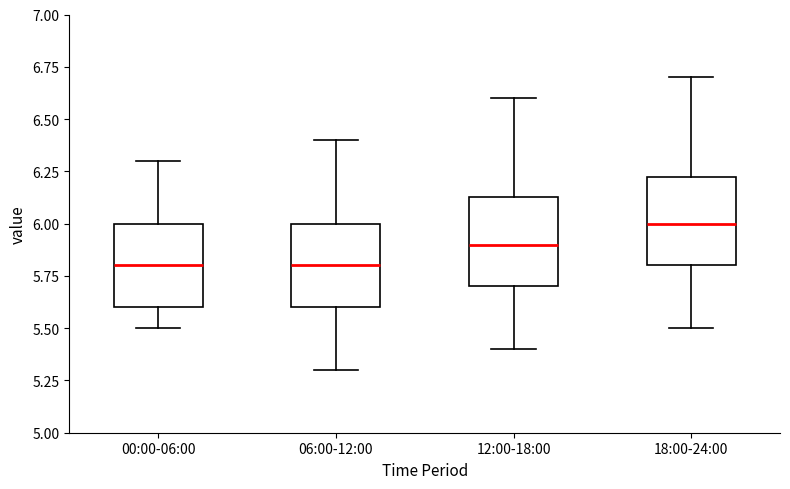

Where is the lower edge of the box for 06:00-12:00 on the y-axis? The values are not printed on the chart, so give them approximately, as read against the axis.

5.60